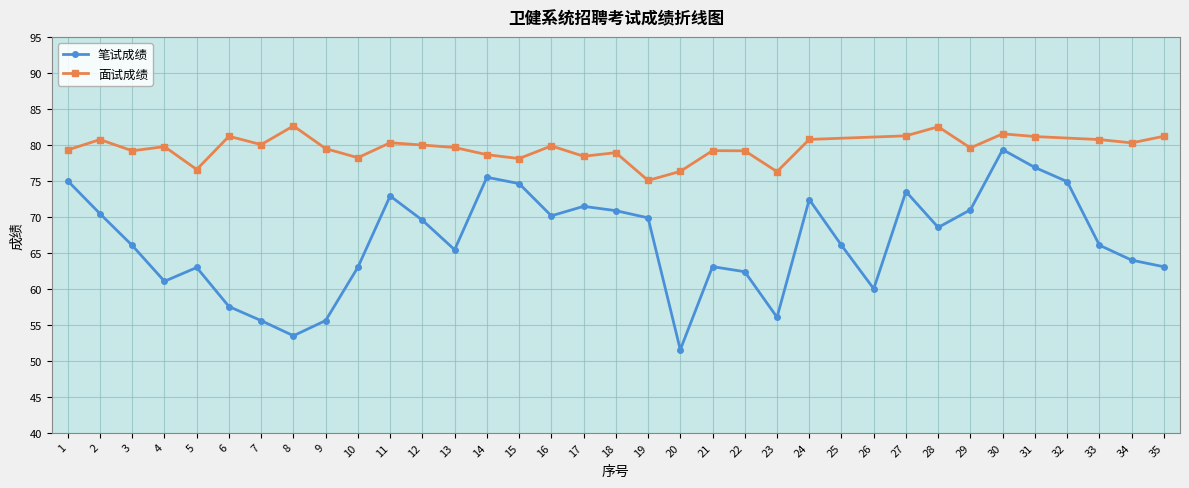

What is the change in value from 31 to 33?

-10.8